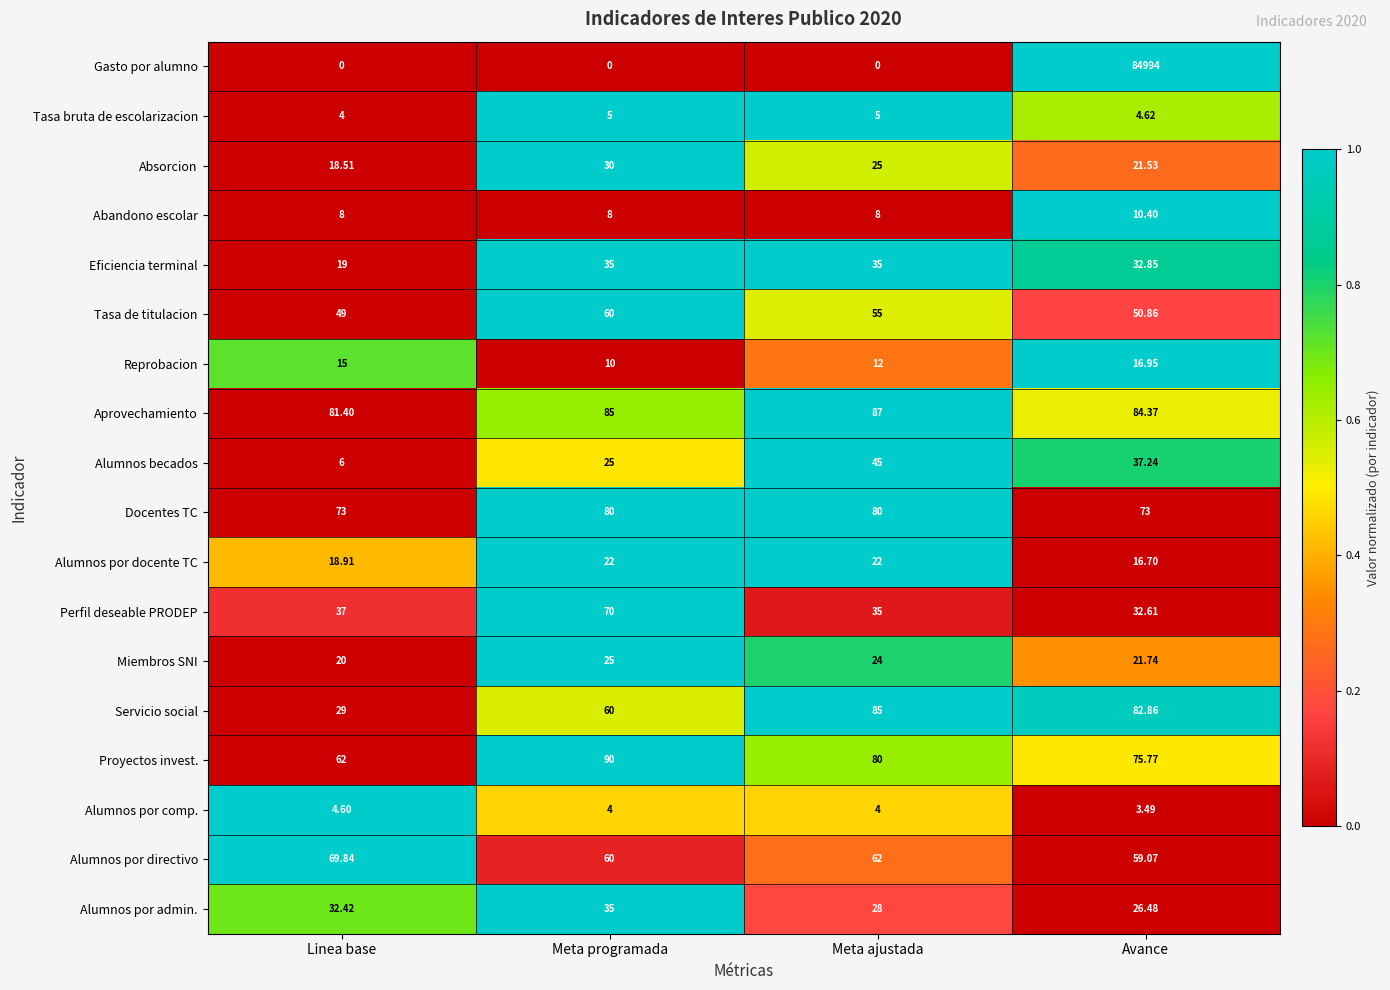

Where is Alumnos por directivo nearest to the value 64?

Meta ajustada